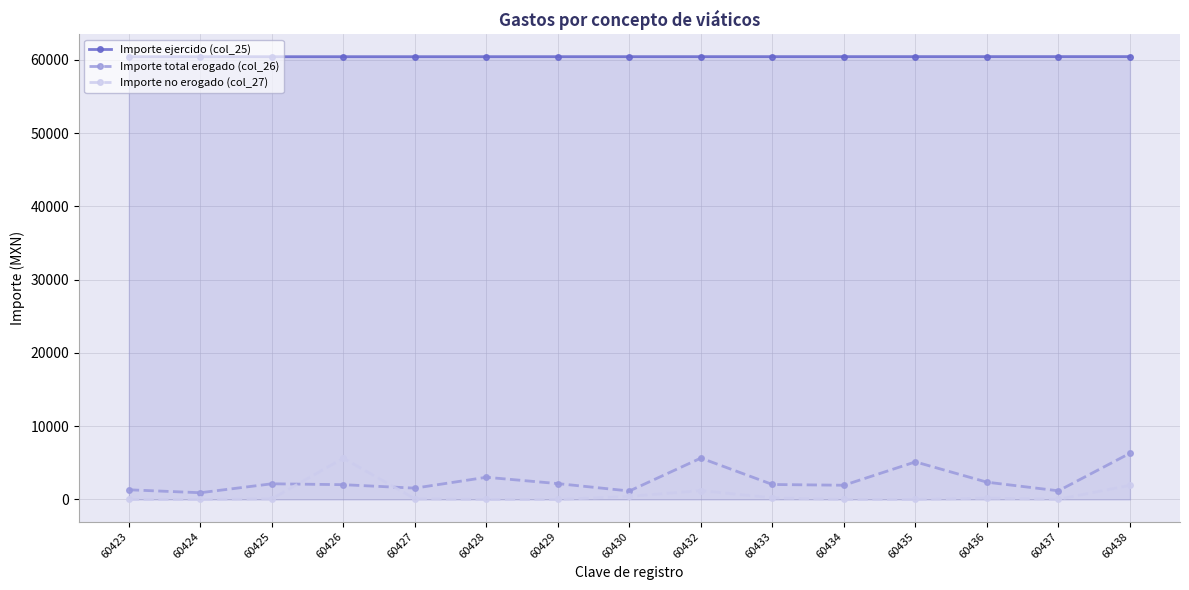

True or false: Importe total erogado (col_26) has more than 0 points higher than both neighbors.

True